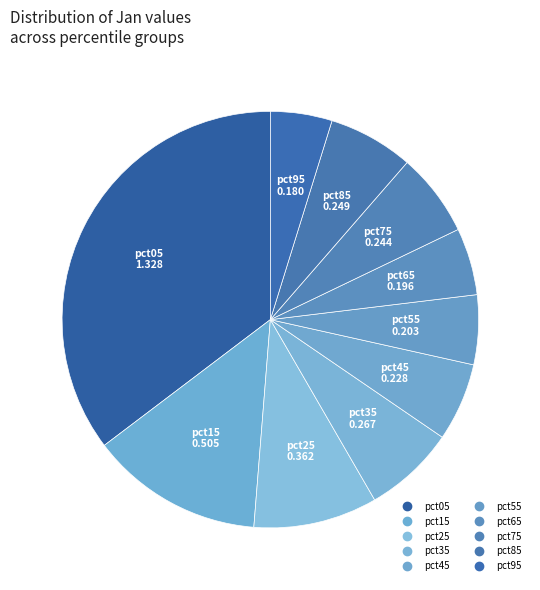

What is the change in value from pct25 to pct45?

-0.1